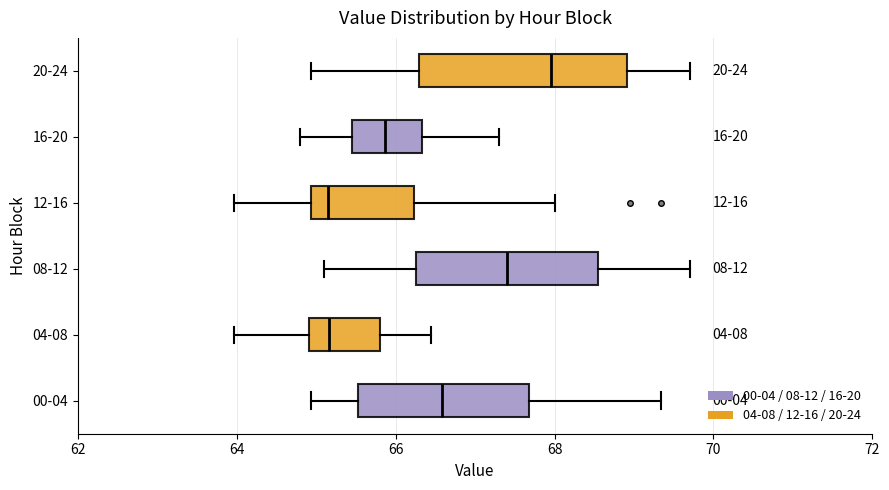

Where is the left edge of the box for 04-08 on the x-axis? The values are not printed on the chart, so give them approximately, as read against the axis.

65.0